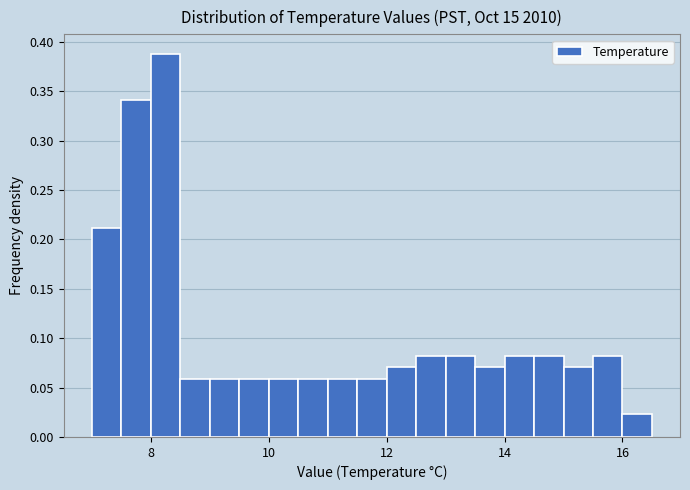

Read against the x-axis, roughly where is the centre of the tallest bar?

8.2